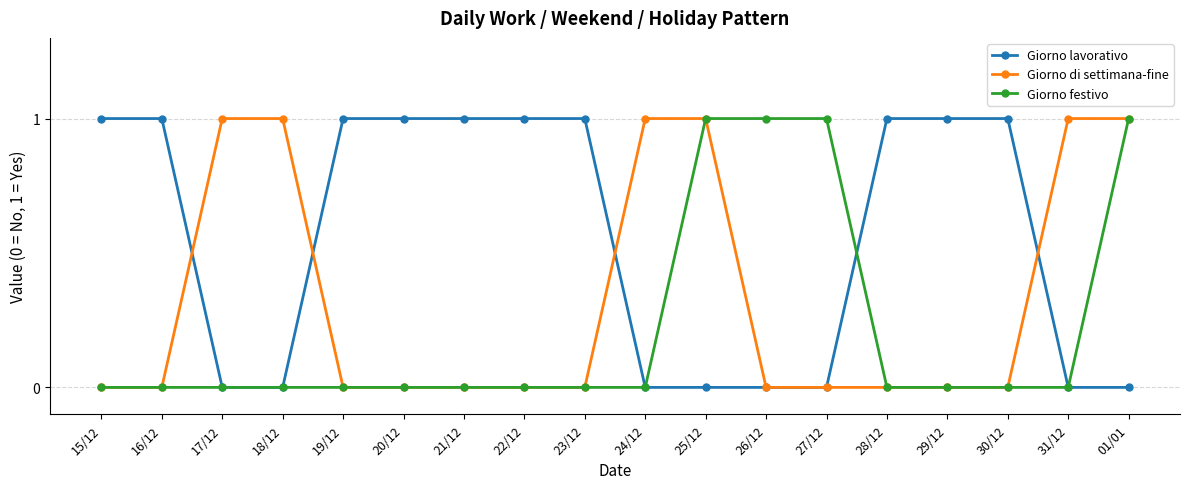

What is the sum of all Giorno lavorativo values?

10